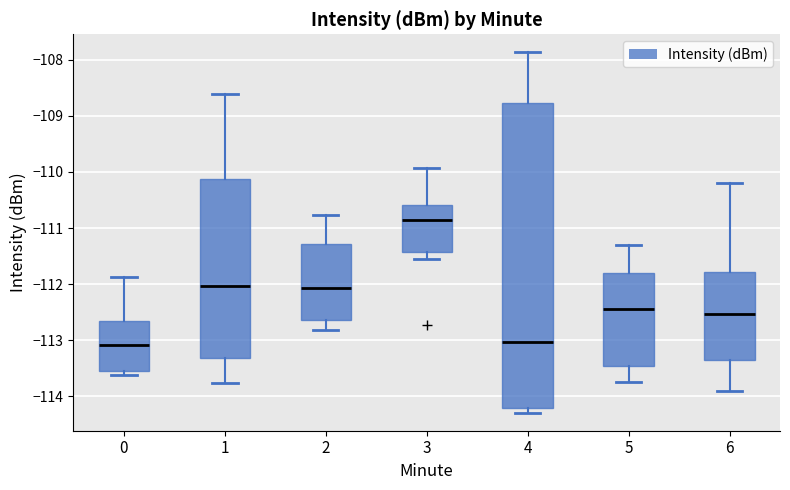

Reading left to right, read every box against the y-axis: the position of its median line, the range the box covers, and the ends of its whiskers. The values are not printed on the chart, so give them approximately, as read against the axis.

0: median -113.1, box -113.5 to -112.7, whiskers -113.6 to -111.9
1: median -112.0, box -113.3 to -110.1, whiskers -113.8 to -108.6
2: median -112.1, box -112.6 to -111.3, whiskers -112.8 to -110.8
3: median -110.8, box -111.4 to -110.6, whiskers -111.5 to -109.9
4: median -113.0, box -114.2 to -108.8, whiskers -114.3 to -107.9
5: median -112.4, box -113.5 to -111.8, whiskers -113.7 to -111.3
6: median -112.5, box -113.3 to -111.8, whiskers -113.9 to -110.2